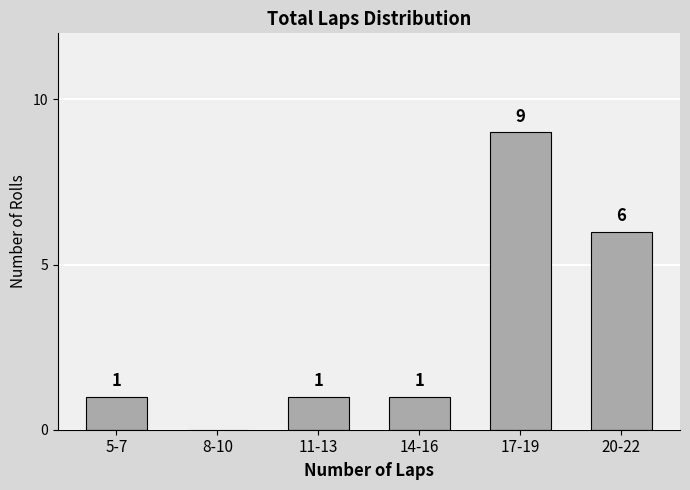

Reading left to right, list all the values displayed in this chart.

5-7=1	8-10=0	11-13=1	14-16=1	17-19=9	20-22=6